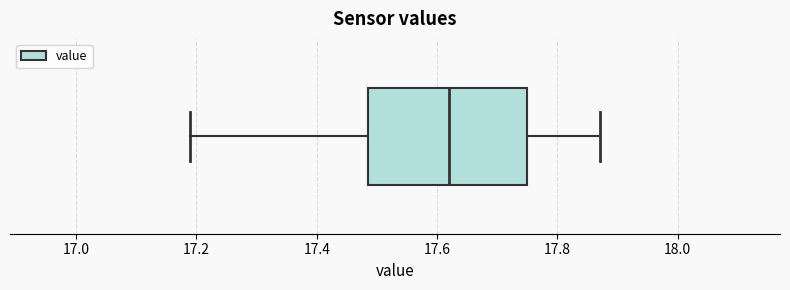

Where does the right whisker of the box end on the x-axis? The values are not printed on the chart, so give them approximately, as read against the axis.

17.88